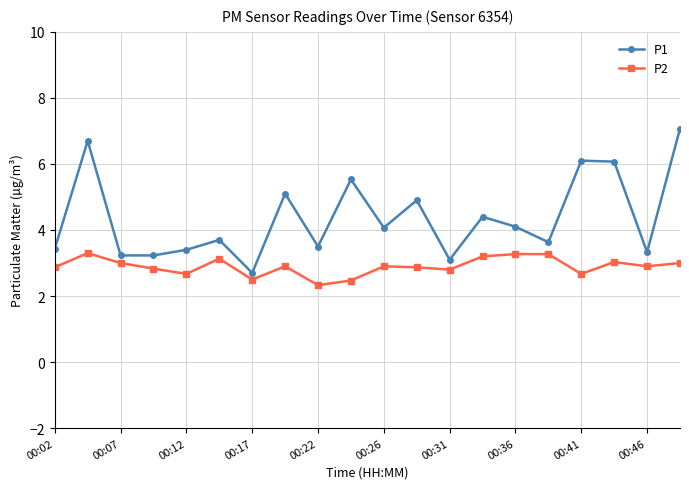

List the series in order of their overall mean, lowest first.

P2, P1